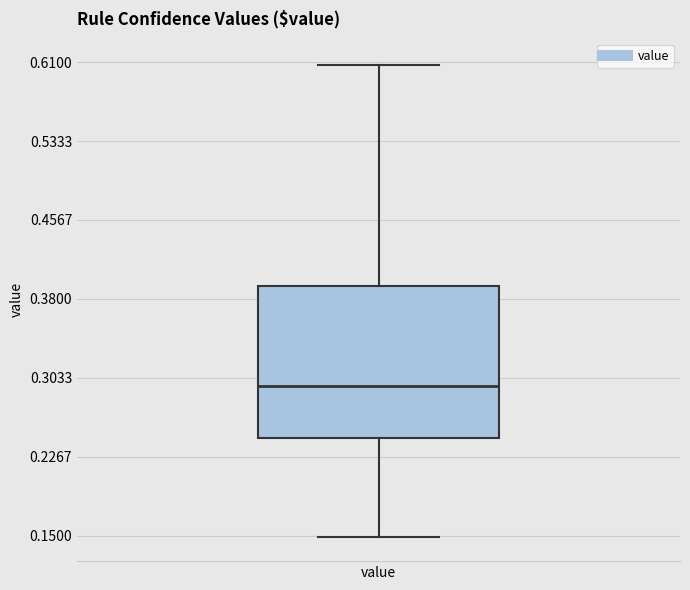

Where is the lower edge of the box for value on the y-axis? The values are not printed on the chart, so give them approximately, as read against the axis.

0.24